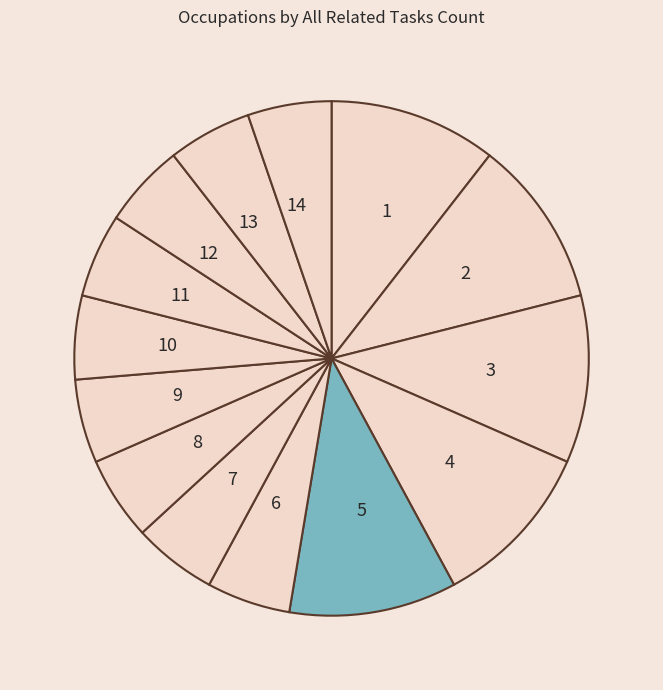

Is 2 the majority of the pie?

No